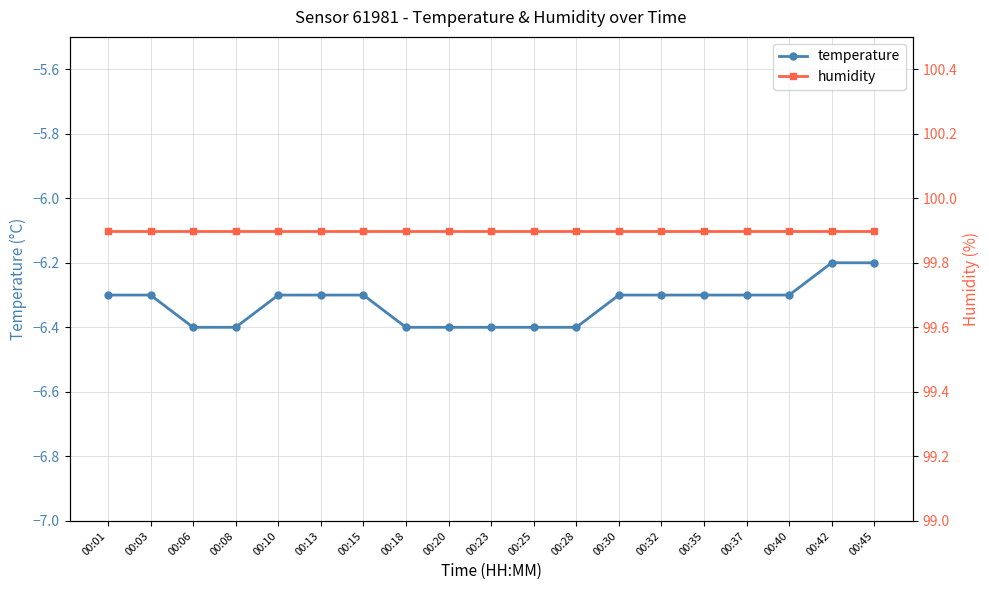

What is the value of the humidity point at the 9th from the left?

99.9